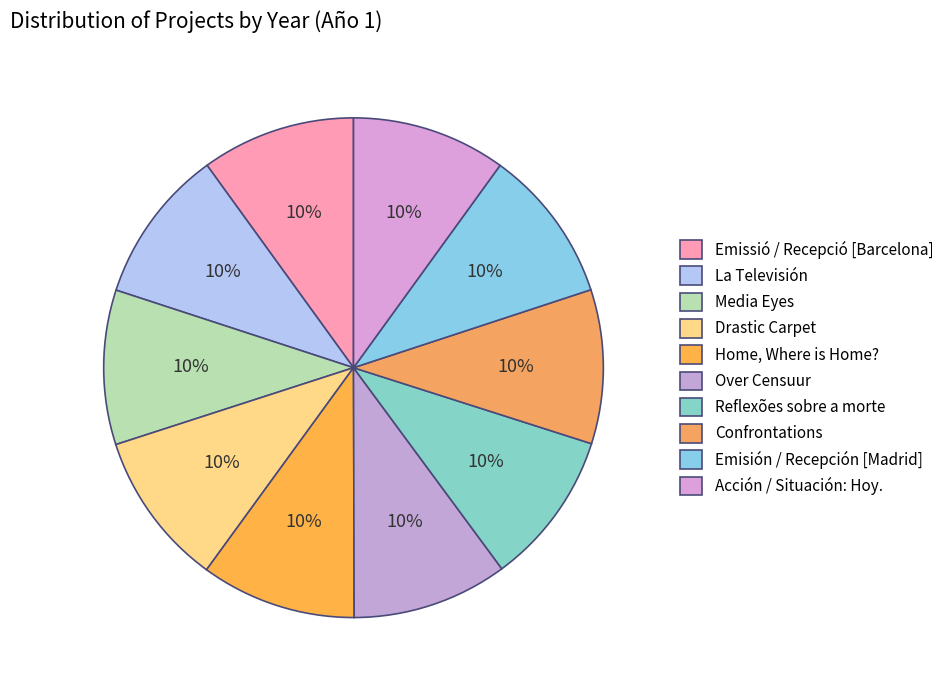

To the nearest percent, what is the average slice percentage?

10%